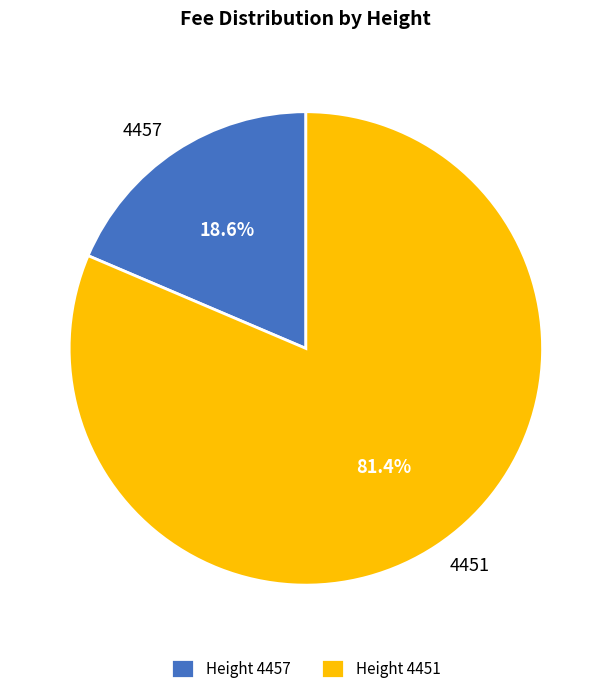

What portion of the pie excludes 4457?

81.4%